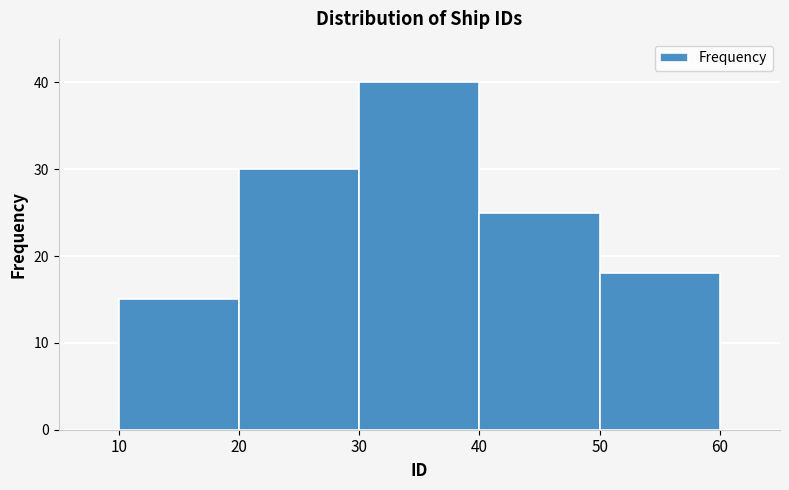

Reading left to right, transcribe this chart: for each bar, give the range it covers on the x-axis and its height. The values are not printed on the chart, so give them approximately, as read against the axis.

10 to 20: 15
20 to 30: 30
30 to 40: 40
40 to 50: 25
50 to 60: 18